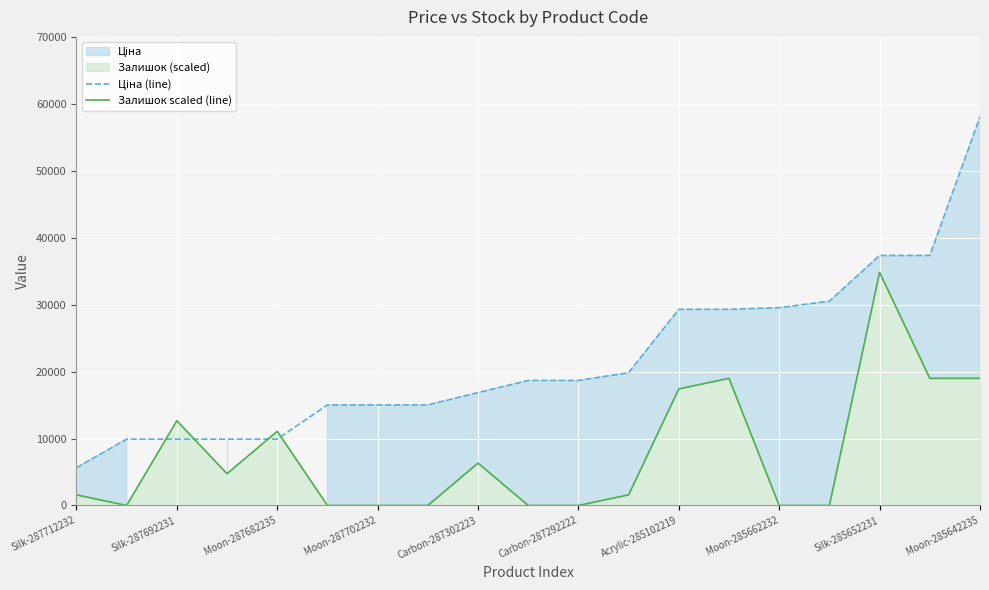

Reading left to right, extract all data points from this chart.

Ціна (line): 5636.0	9908.5	9908.5	9908.5	9908.5	15019.2	15019.2	15019.2	16863.2	18671.5	18671.5	19831.1	29294.9	29294.9	29548.9	30512.3	37343.0	37343.0	58037.0
Залишок scaled (line): 1582.8	0.0	12662.6	4748.5	11079.8	0.0	0.0	0.0	6331.3	0.0	0.0	1582.8	17411.1	18993.9	0.0	0.0	34822.2	18993.9	18993.9